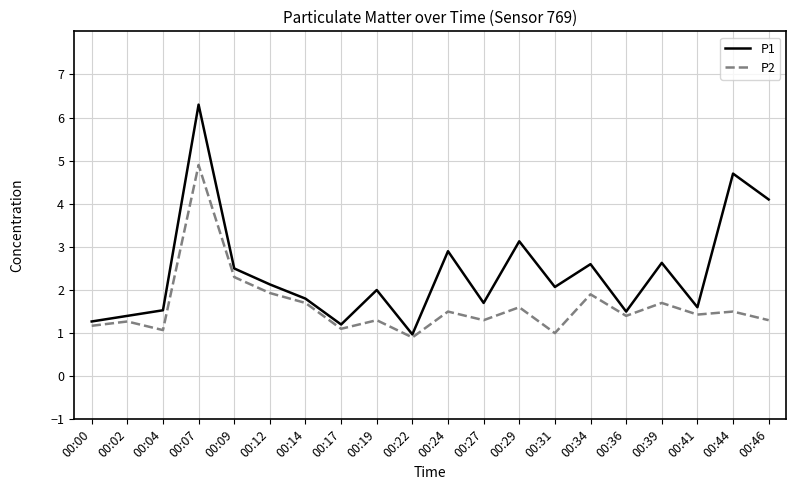

What is the difference between the maximum and minimum values in the P1 series?

5.3